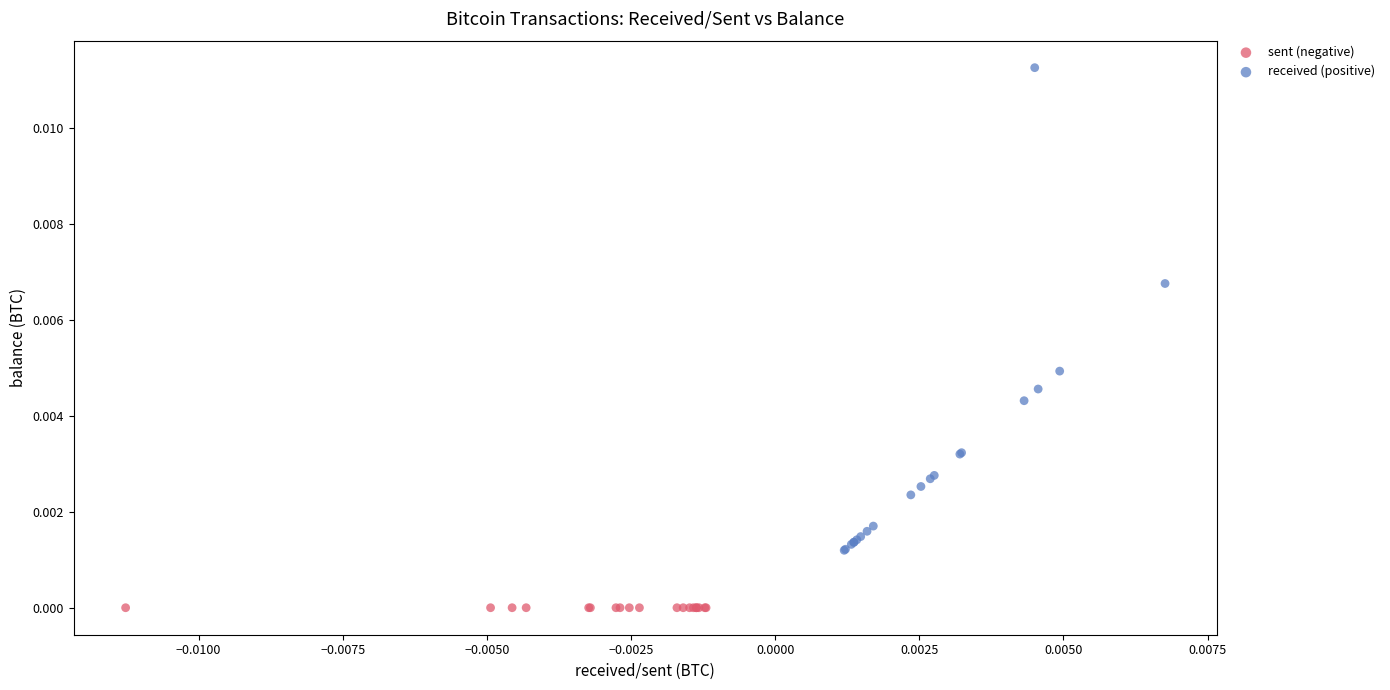

Which series contains the lowest Y value?

sent (negative)